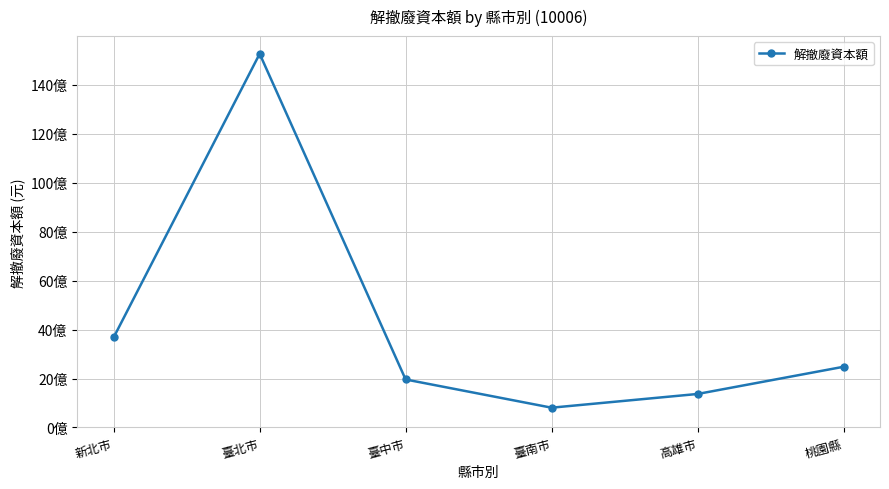

List the labels in order of value, largest first.

臺北市, 新北市, 桃園縣, 臺中市, 高雄市, 臺南市